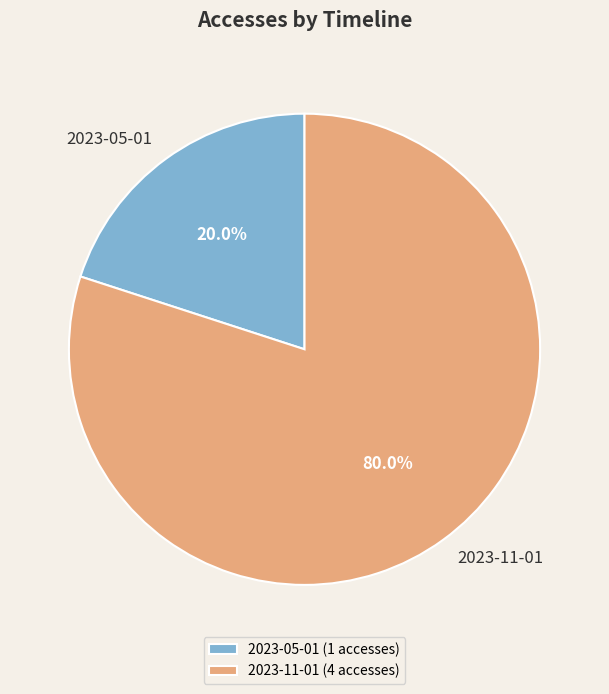

True or false: 2023-05-01 accounts for 34% of the total.

False